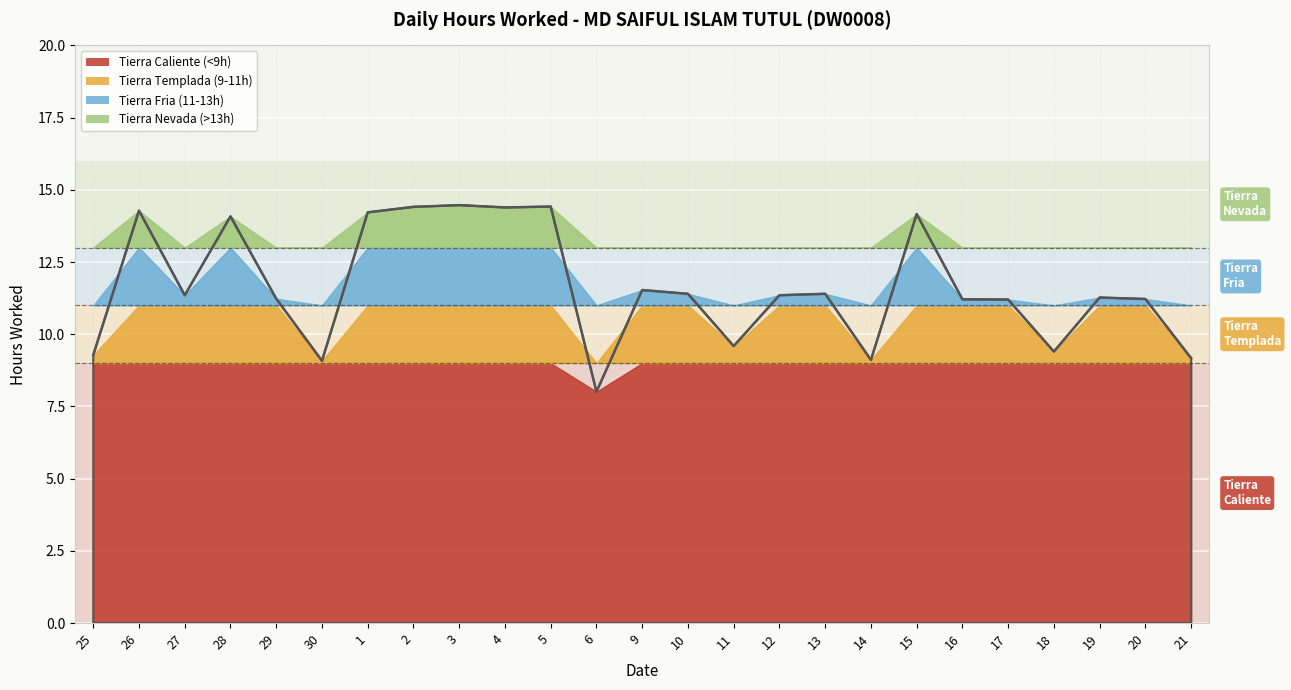

What is the value of the 10th point from the left?

14.4